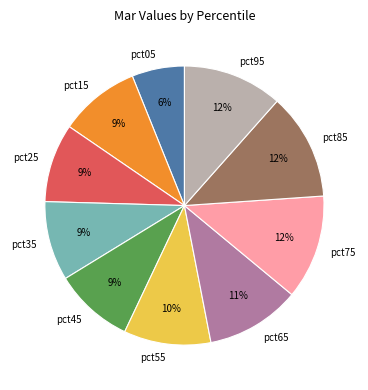

Does pct55 represent more than half of the total?

No